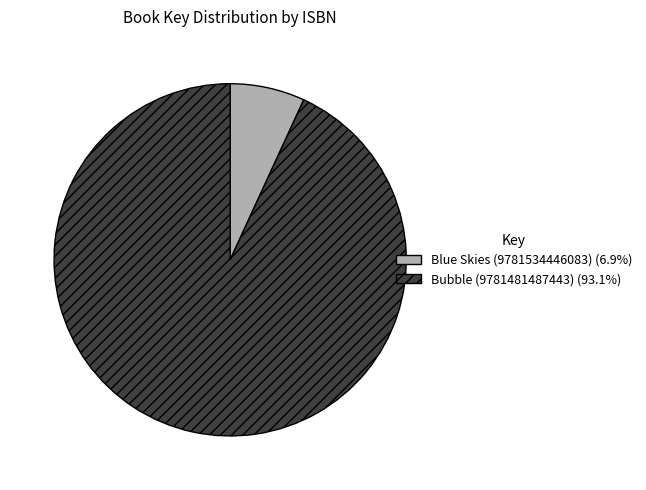

Which has a higher value, Blue Skies (9781534446083) or Bubble (9781481487443)?

Bubble (9781481487443)